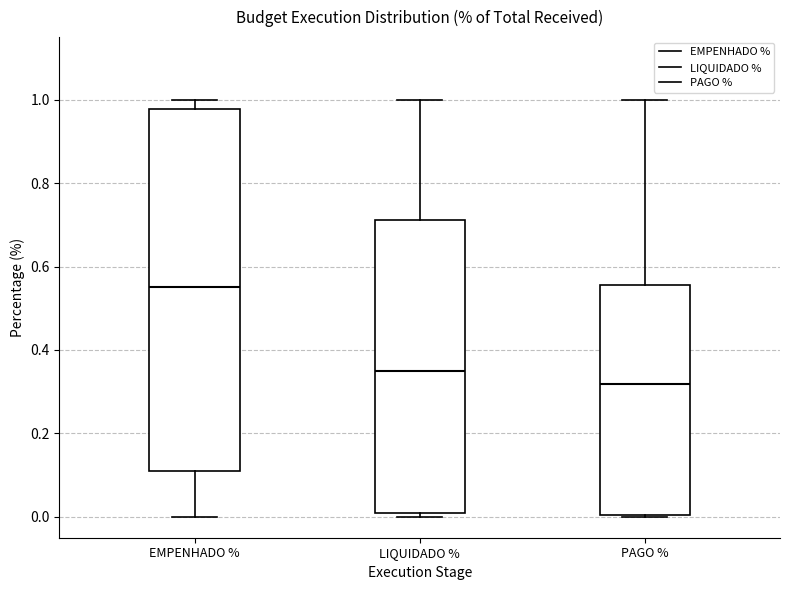

Comparing the boxes themselves (not the whiskers), which one is the tallest?

EMPENHADO %